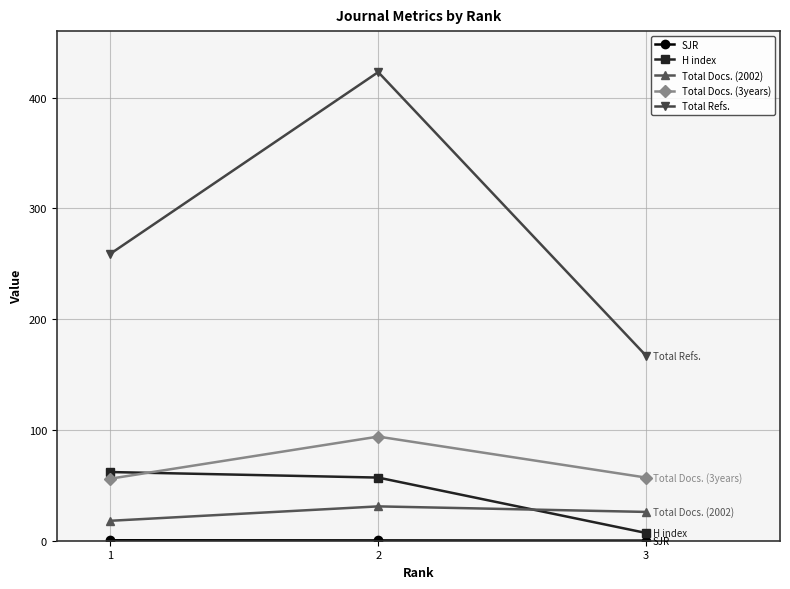

What is the difference between the Total Docs. (3years) values at 2 and 3?

37.0